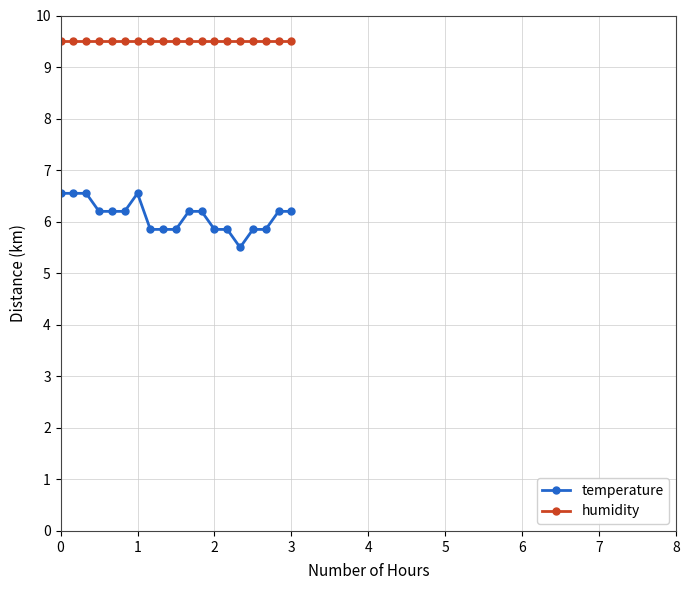

At how many categories does at least one series exceed 6?

19